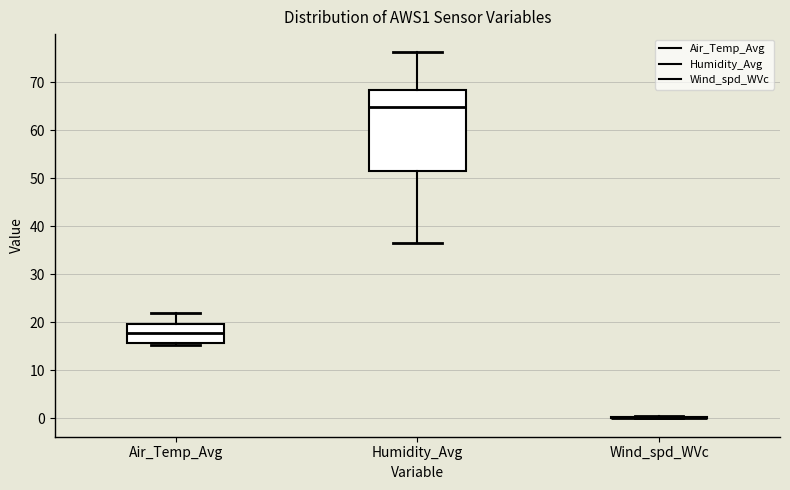

Reading left to right, transcribe this box plot: for each box, give where its median line is, the range the box spans, and where its two whiskers end, as read against the y-axis. The values are not printed on the chart, so give them approximately, as read against the axis.

Air_Temp_Avg: median 18, box 16 to 20, whiskers 15 to 22
Humidity_Avg: median 65, box 51 to 68, whiskers 37 to 76
Wind_spd_WVc: box collapsed to a line at 0, whiskers 0 to 0